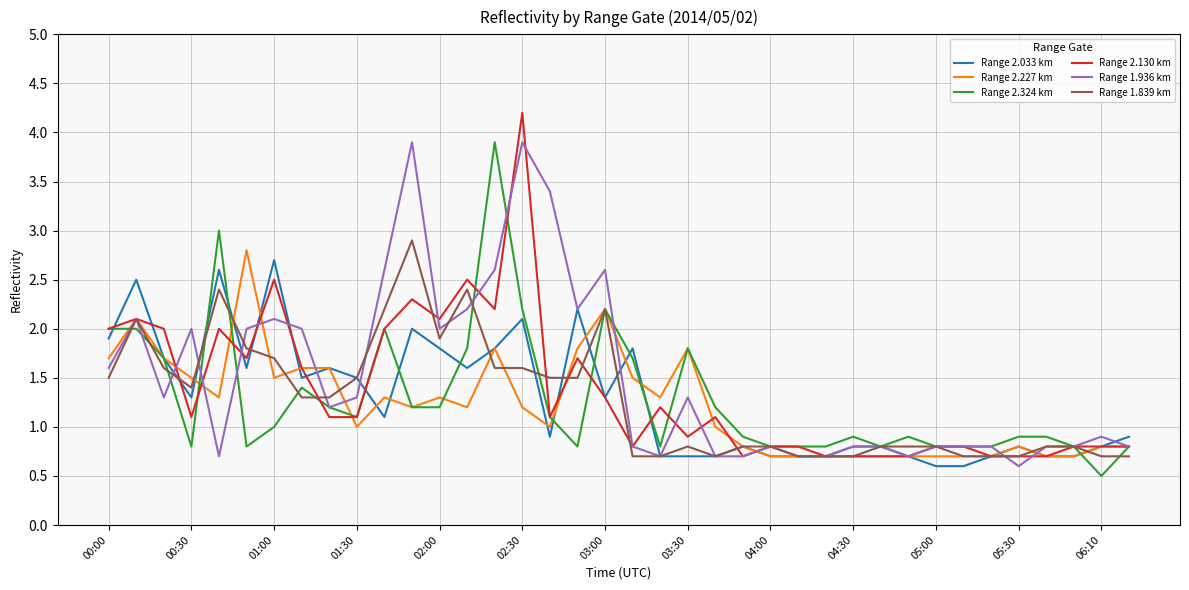

What is the greatest value displayed?

4.2